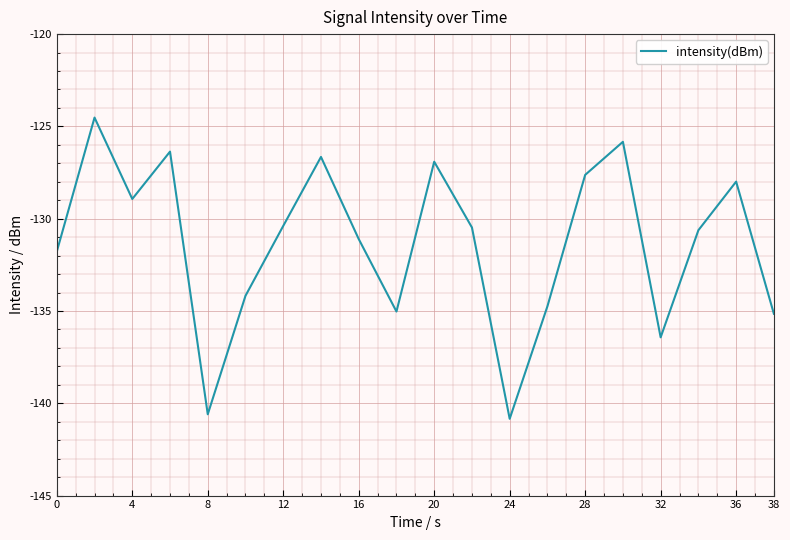

True or false: there are more than 0 points higher than both neighbors.

True